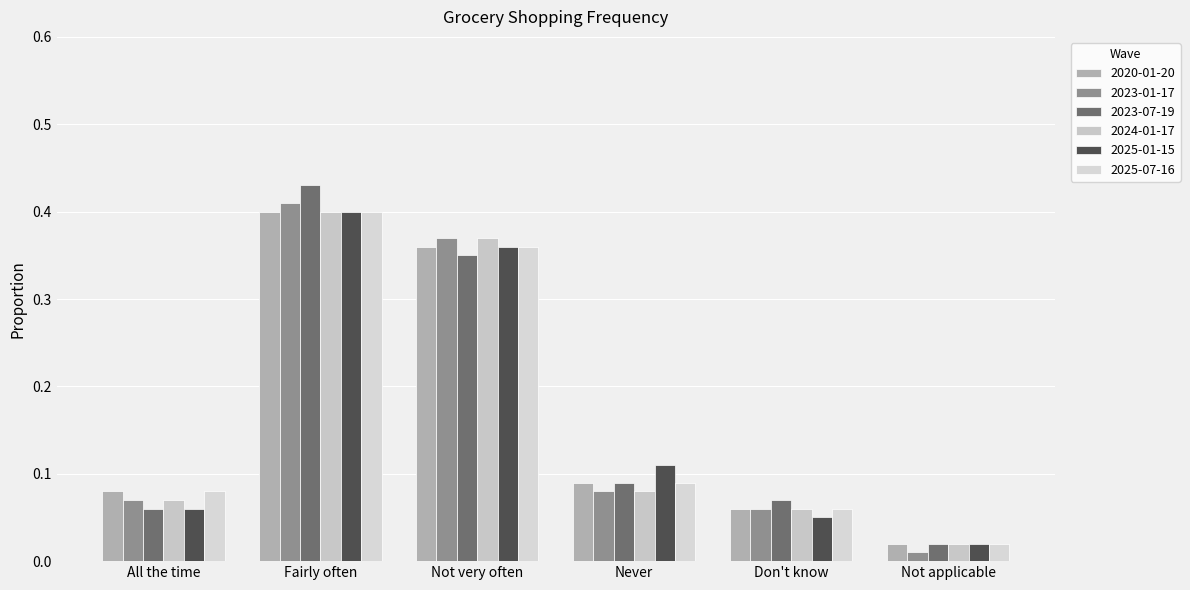

What is the sum of all 2025-07-16 values?

1.0